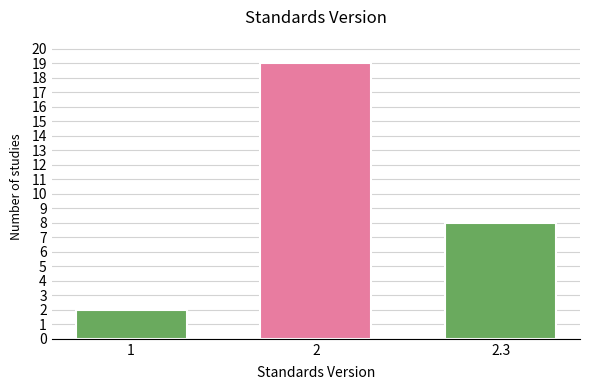

Reading right to left, list all the values displayed in this chart.

2.3=8	2=19	1=2